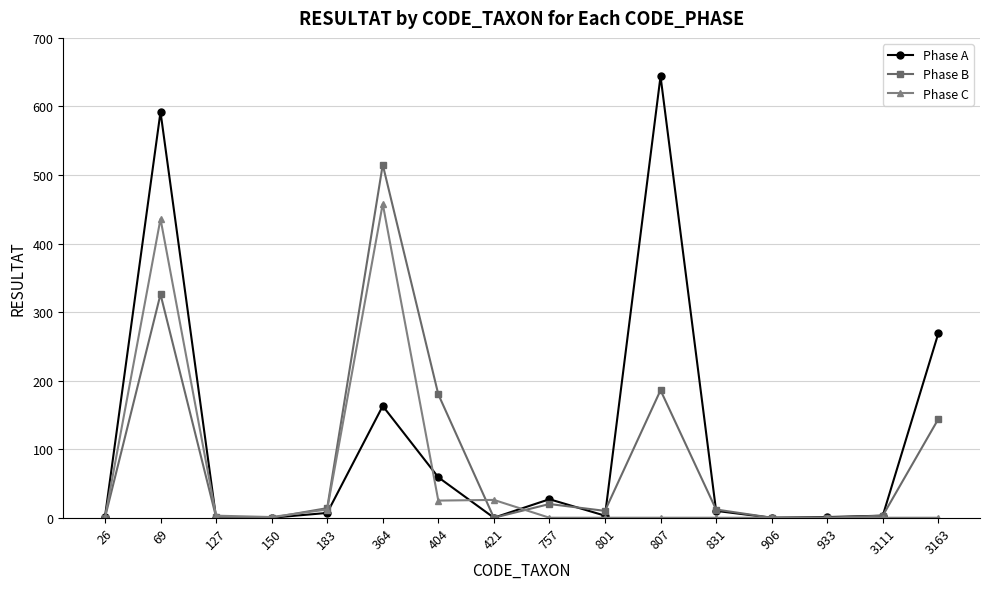

At which category is the sum across all series the highest?

69